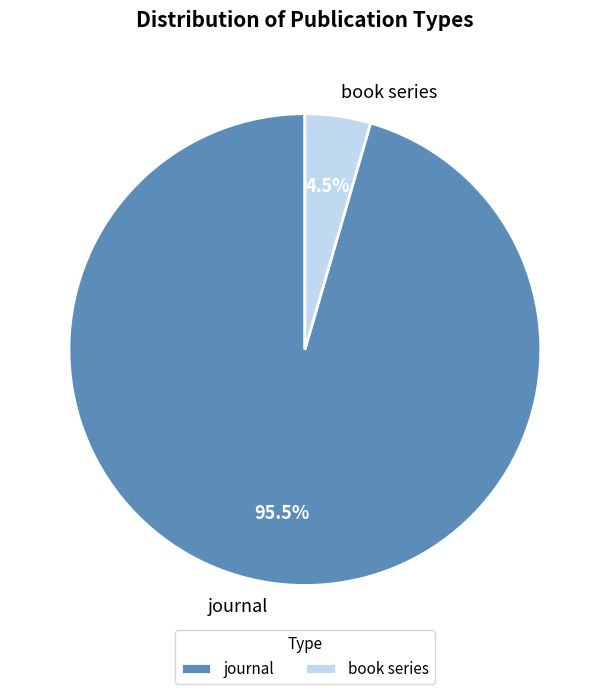

Rank the categories by value from highest to lowest.

journal, book series